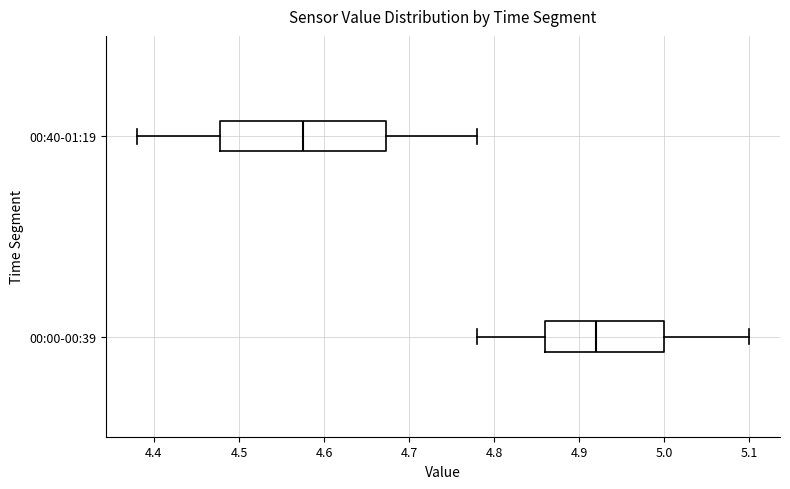

Reading bottom to top, read every box against the x-axis: the position of its median line, the range the box covers, and the ends of its whiskers. The values are not printed on the chart, so give them approximately, as read against the axis.

00:00-00:39: median 4.92, box 4.86 to 5.00, whiskers 4.78 to 5.10
00:40-01:19: median 4.58, box 4.48 to 4.67, whiskers 4.38 to 4.78